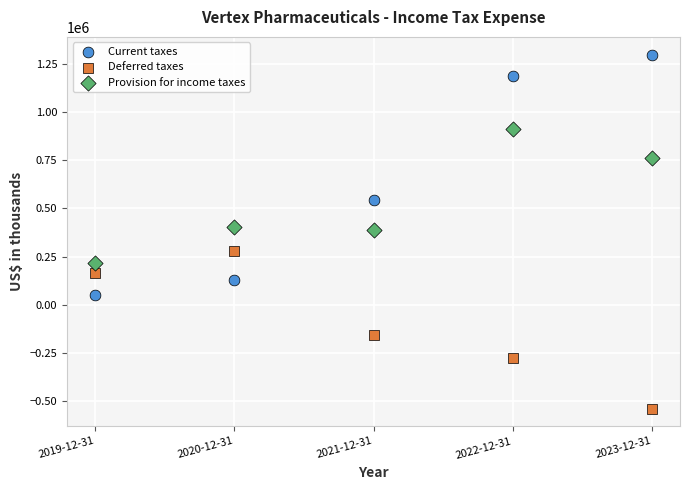

Which series reaches the maximum Y coordinate?

Current taxes